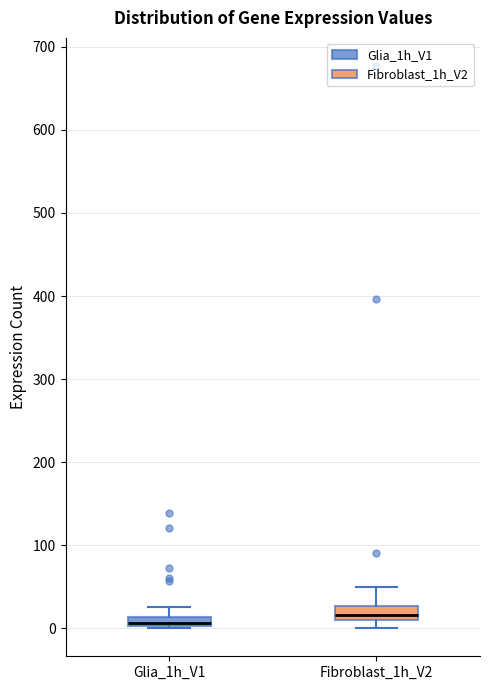

Where is the lower edge of the box for Fibroblast_1h_V2 on the y-axis? The values are not printed on the chart, so give them approximately, as read against the axis.

10